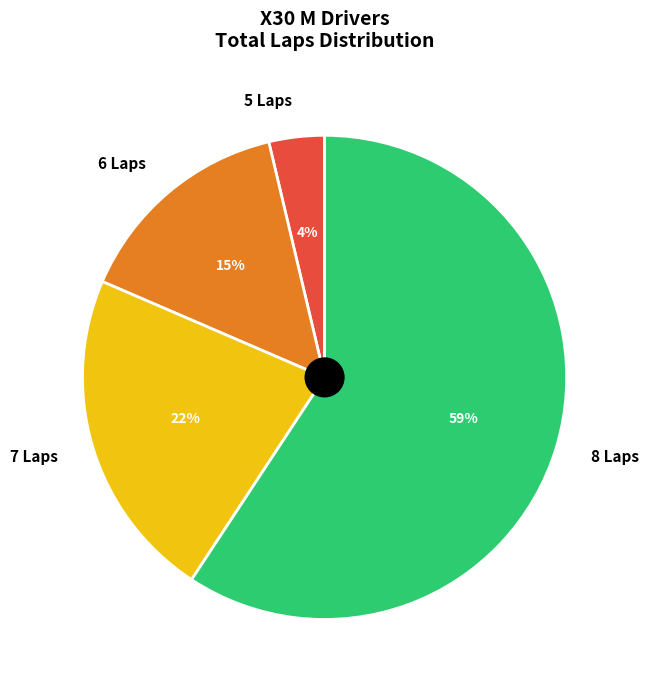

Rank the categories by value from lowest to highest.

5 Laps, 6 Laps, 7 Laps, 8 Laps